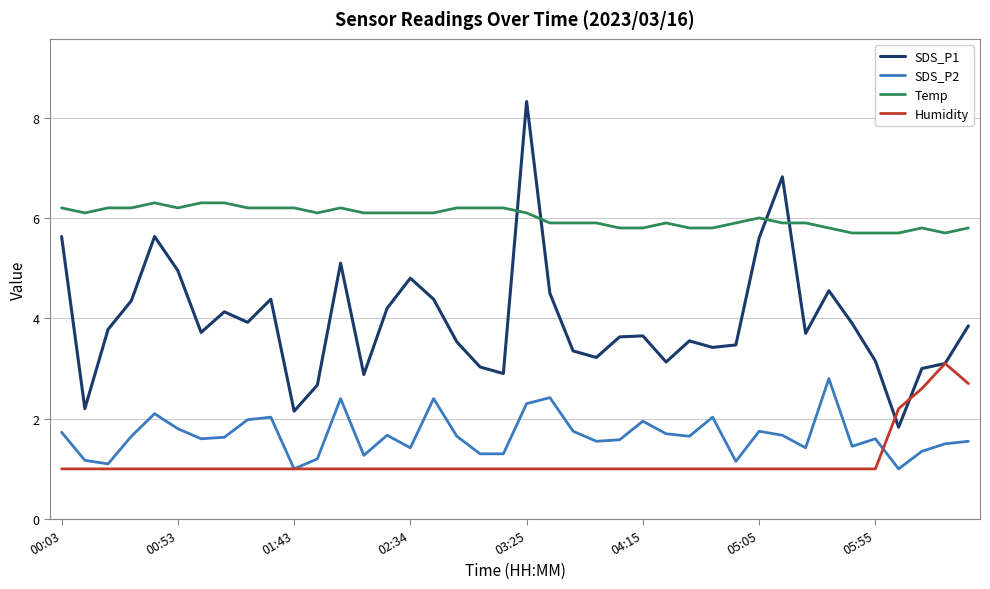

In SDS_P1, how many points are higher than both neighbors (excluding endpoints)?

10